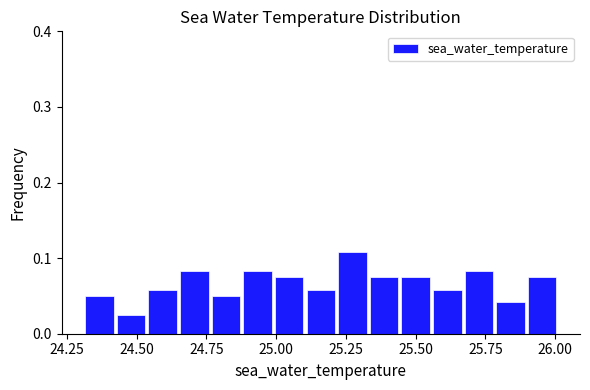

Around what value on the x-axis is the tallest bar? Give the approximate position of its centre, as read against the axis.

25.25